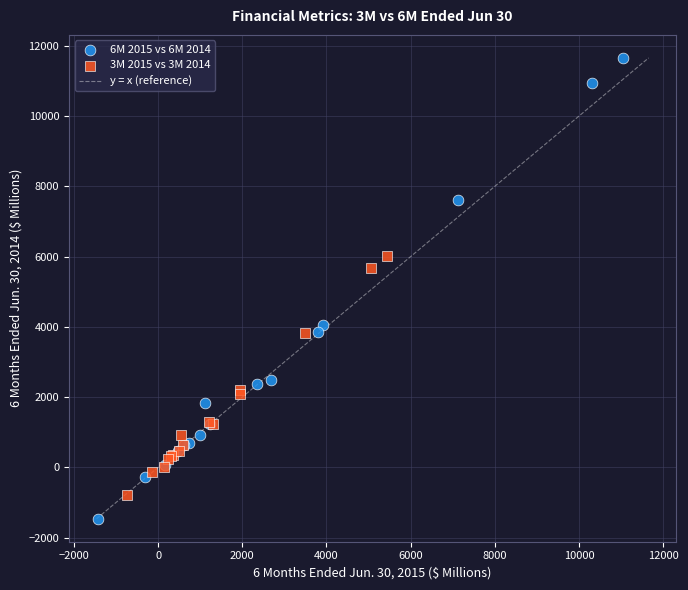

Which series has the largest Y range (max minus min)?

6M 2015 vs 6M 2014